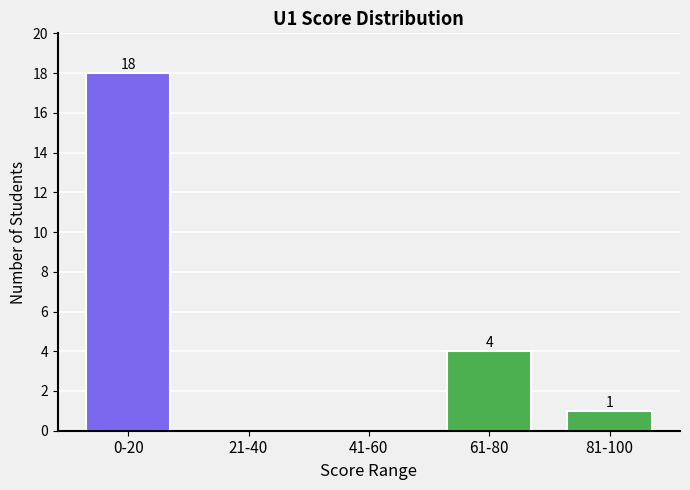

Reading left to right, extract all data points from this chart.

0-20=18	21-40=0	41-60=0	61-80=4	81-100=1